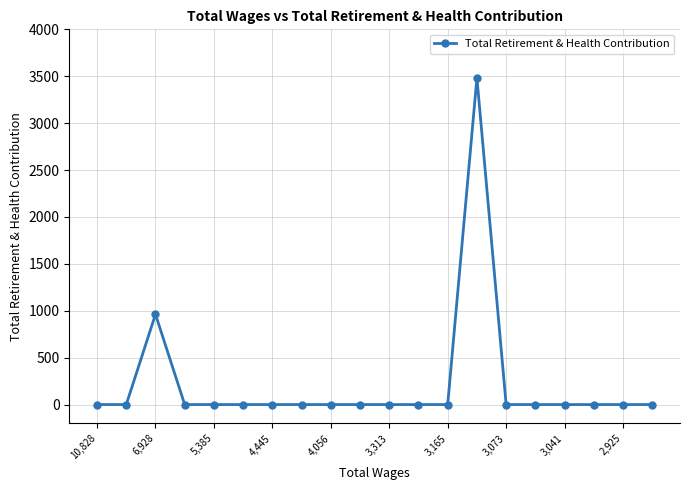

True or false: the data has more than 1 interior local peaks.

True